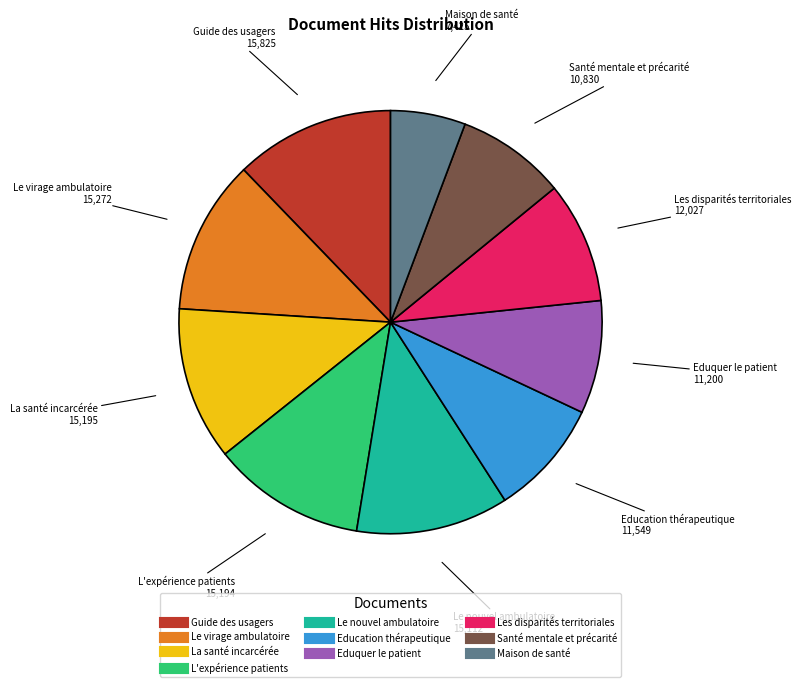

Is there any slice that represents more than half of the pie?

No